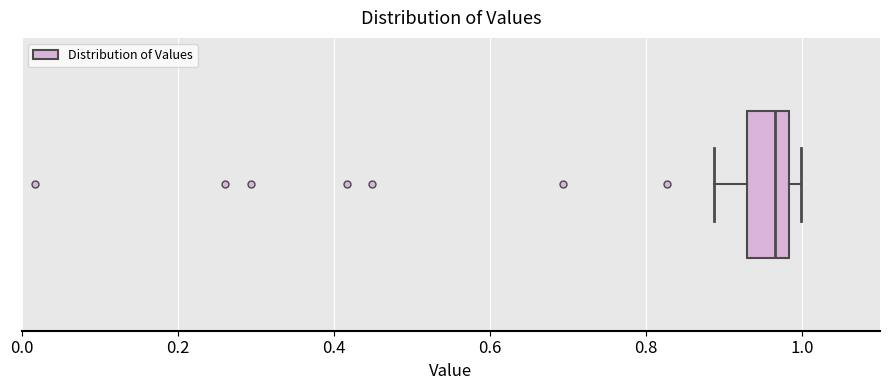

Where does the median line of the box sit on the x-axis? The values are not printed on the chart, so give them approximately, as read against the axis.

0.96